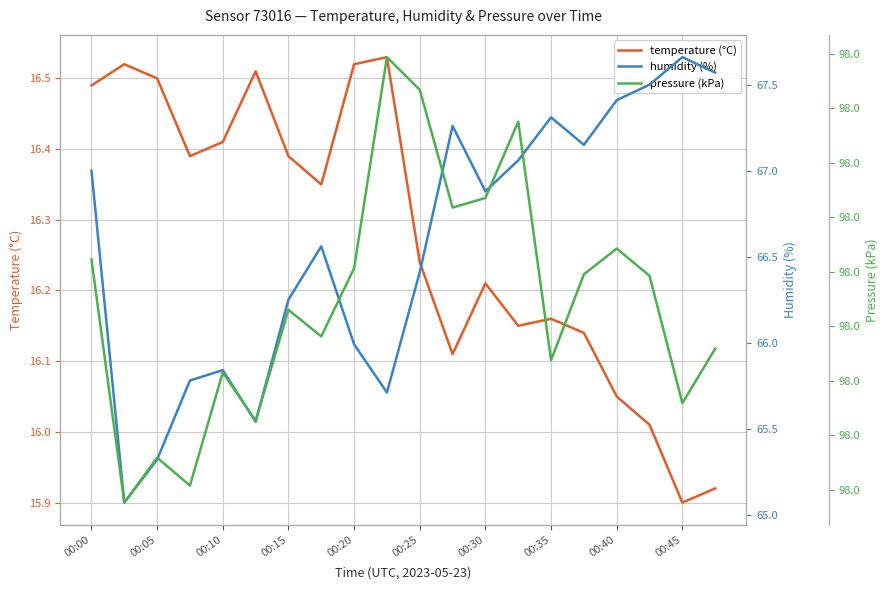

Where does the temperature (°C) series first go above 16?

00:00